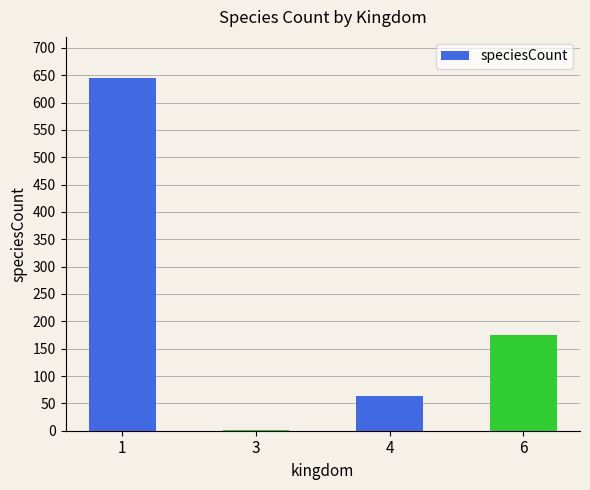

What is the ratio of the value at 6 to the value at 4?

2.7